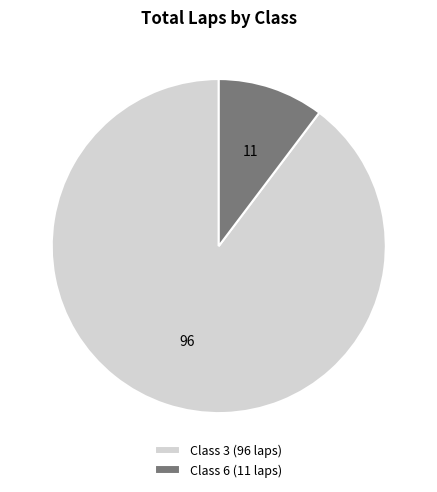

Count the number of slices in the pie.

2